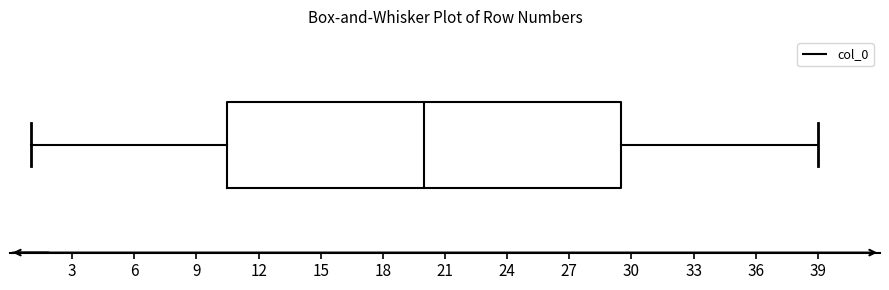

Where is the right edge of the box on the x-axis? The values are not printed on the chart, so give them approximately, as read against the axis.

29.5